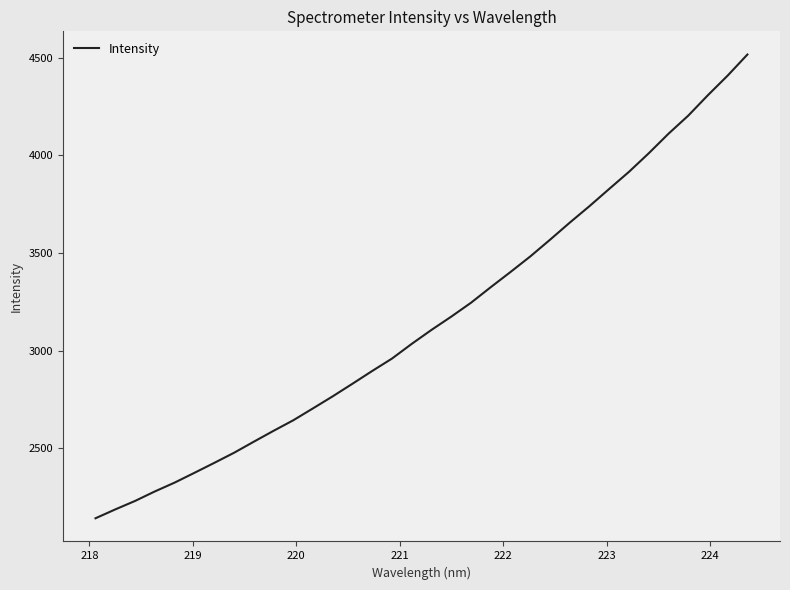

What is the maximum value shown in the chart?

4517.3